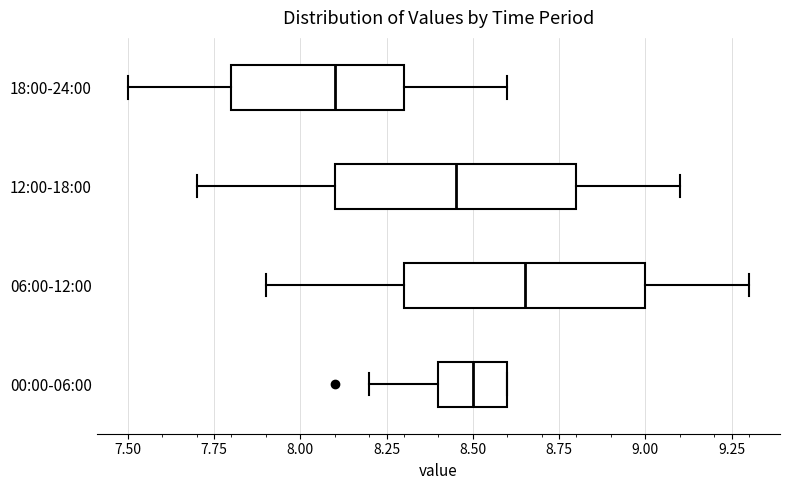

Where does the right whisker of the box for 18:00-24:00 end on the x-axis? The values are not printed on the chart, so give them approximately, as read against the axis.

8.60